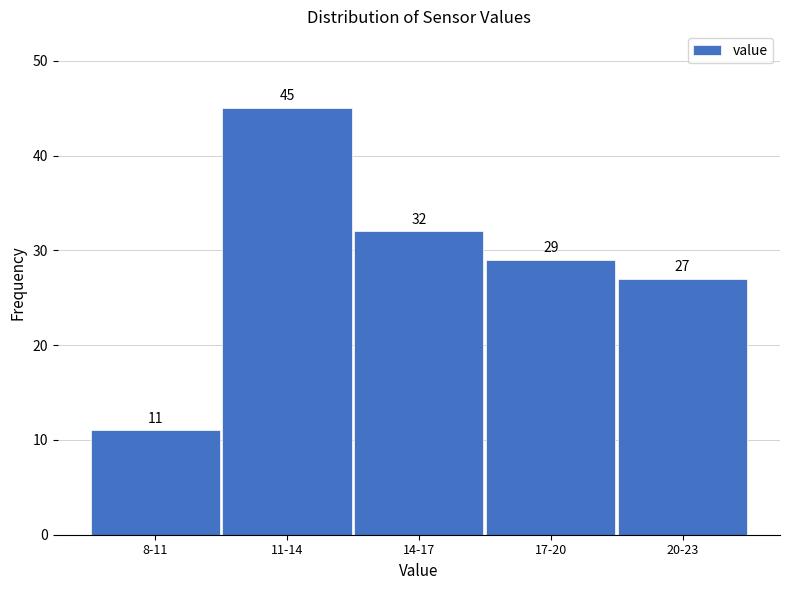

Reading left to right, transcribe all the data shown in this chart.

11	45	32	29	27